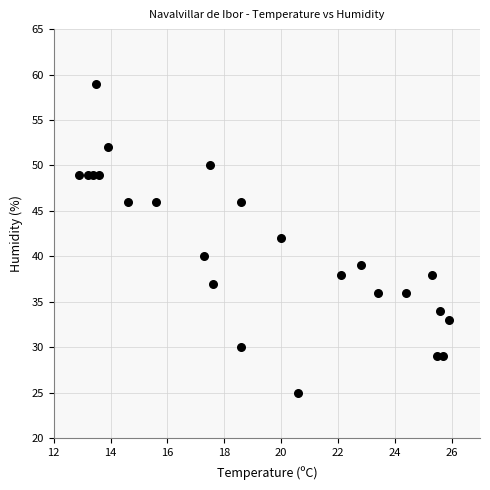

What is the range of Y values (max minus min)?

34